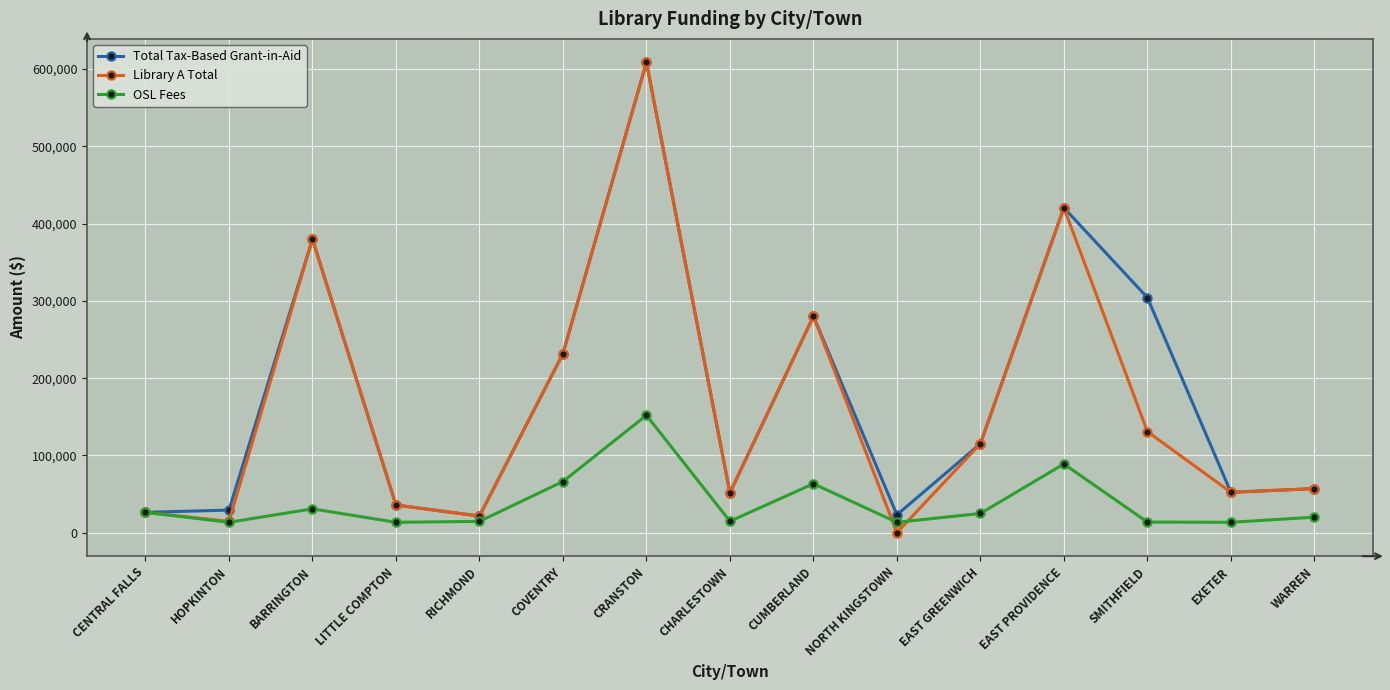

At which category does the chart reach its peak across all series?

CRANSTON